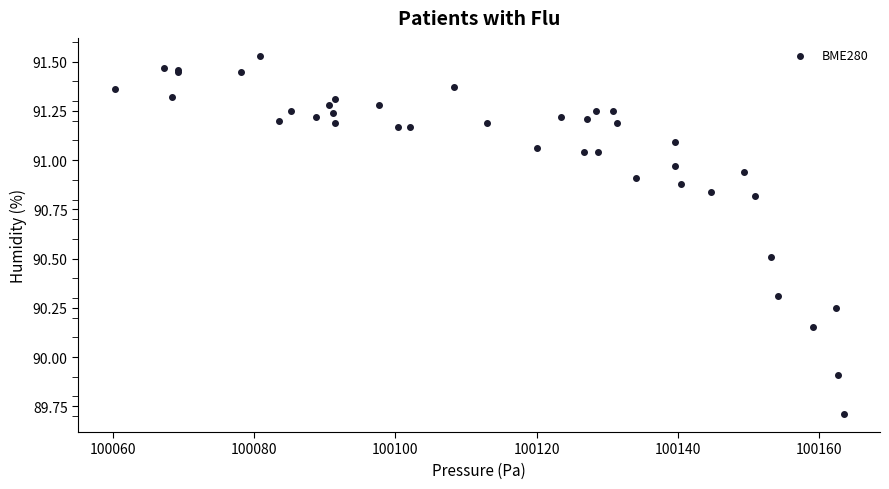

What Y value in the scatter plot is closest to 90?

89.9